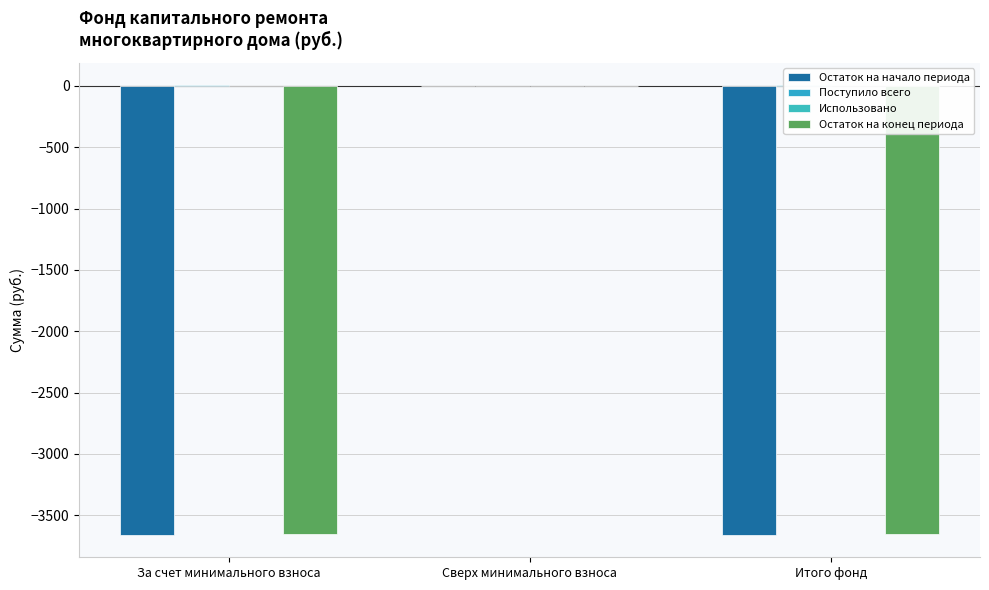

Which series has the largest range (max minus min)?

Остаток на начало периода